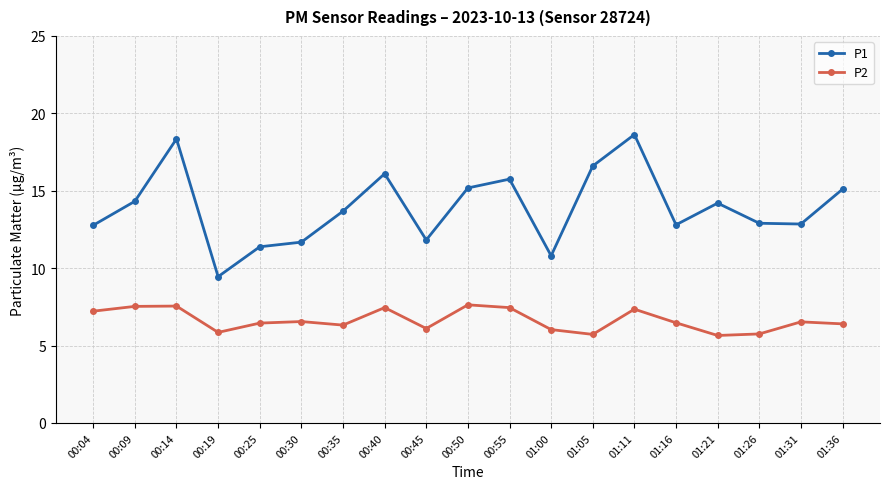

True or false: P2 and P1 intersect in this chart.

False